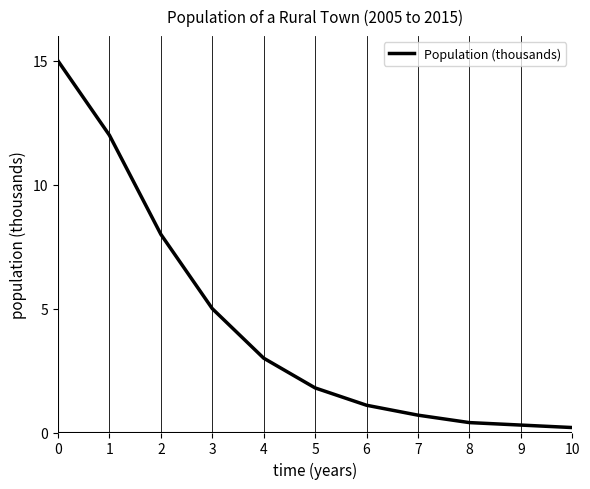

What is the greatest value displayed?

15.0